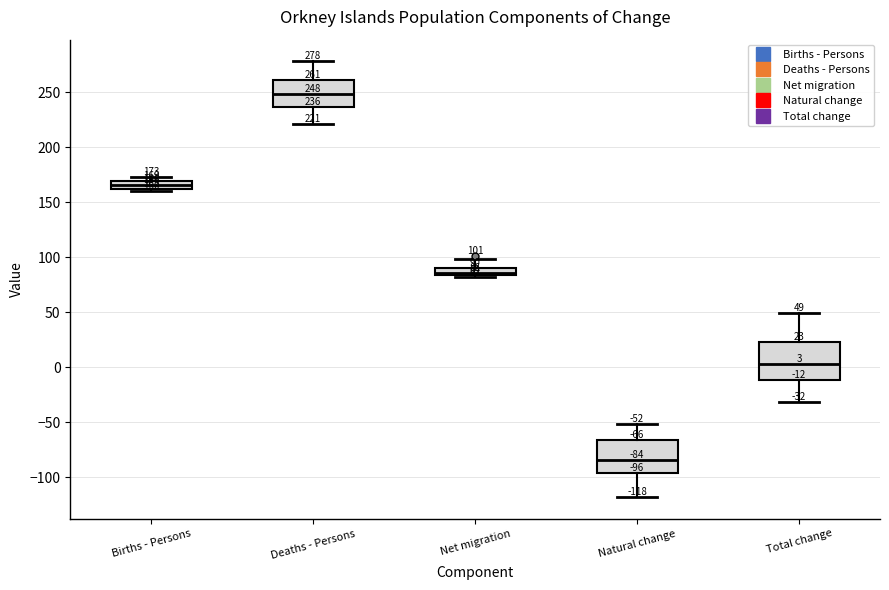

Which box has the highest median line?

Deaths - Persons